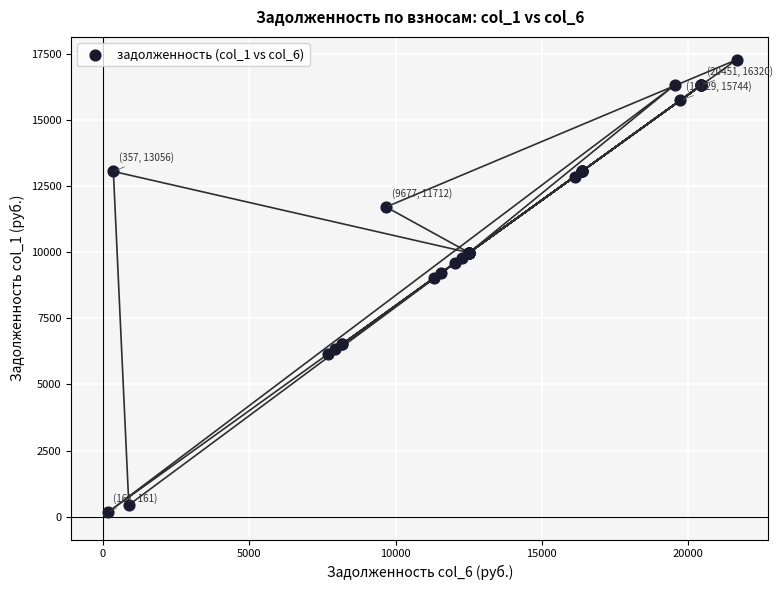

What Y value in the scatter plot is closest to 8720?

9024.0